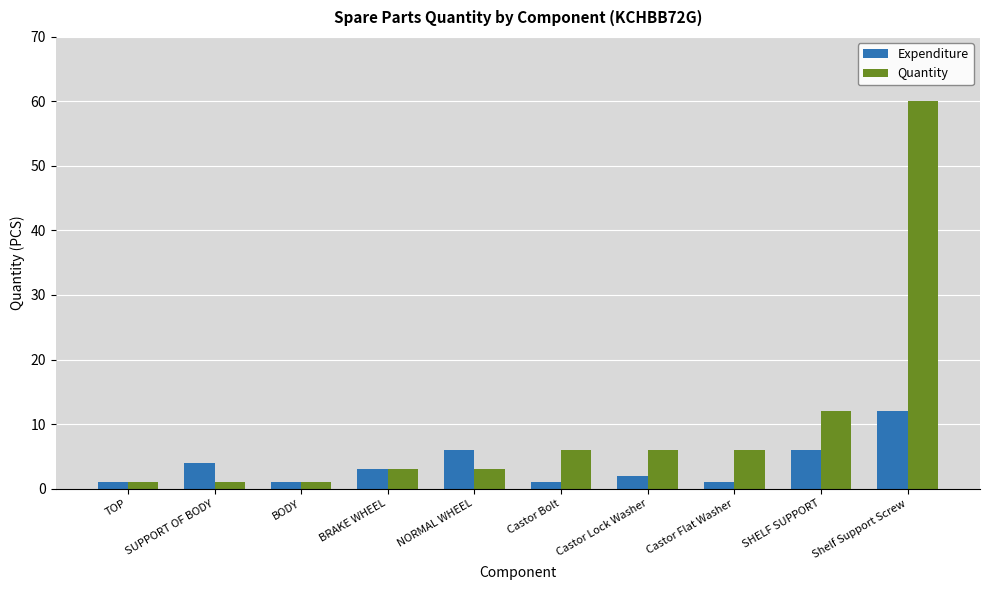

Reading left to right, extract all data points from this chart.

Expenditure: 1	4	1	3	6	1	2	1	6	12
Quantity: 1	1	1	3	3	6	6	6	12	60